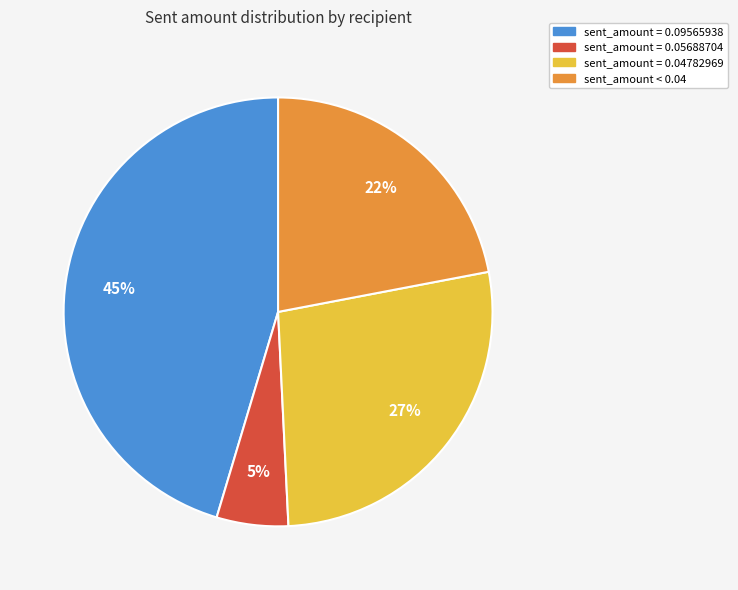

What is the smallest slice in the pie chart?

sent_amount = 0.05688704